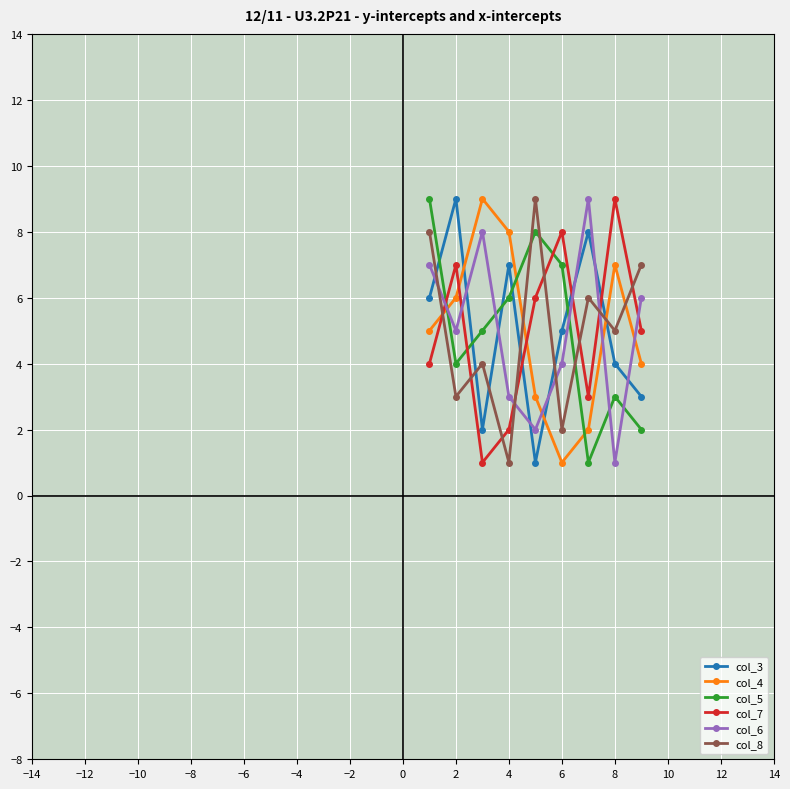

What is the maximum value shown in the chart?

9